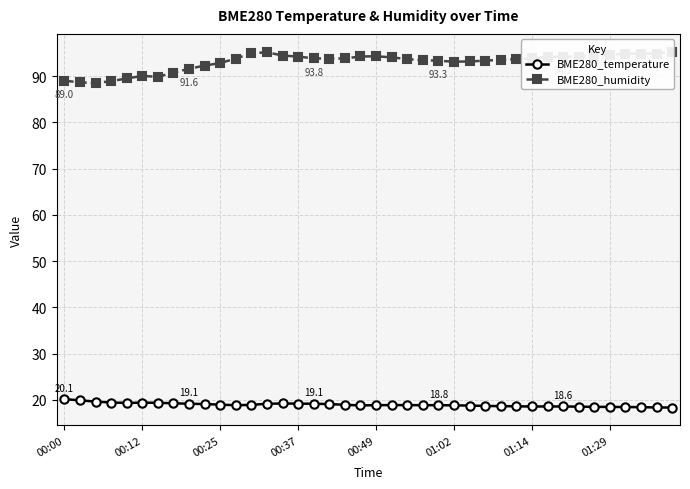

True or false: BME280_temperature has more than 2 points higher than both neighbors.

True